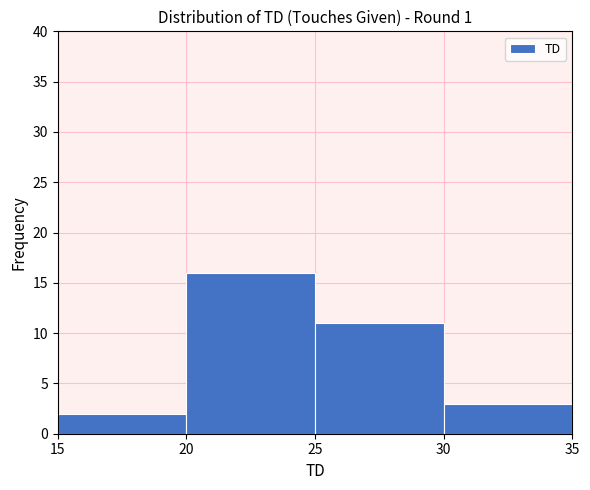

Reading left to right, transcribe this chart: for each bar, give the range it covers on the x-axis and its height. The values are not printed on the chart, so give them approximately, as read against the axis.

15 to 20: 2
20 to 25: 16
25 to 30: 11
30 to 35: 3